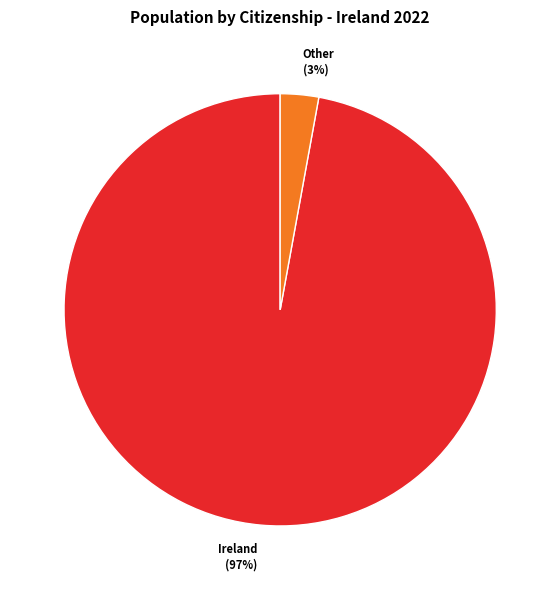

Which has a higher value, Other (3%) or Ireland (97%)?

Ireland (97%)